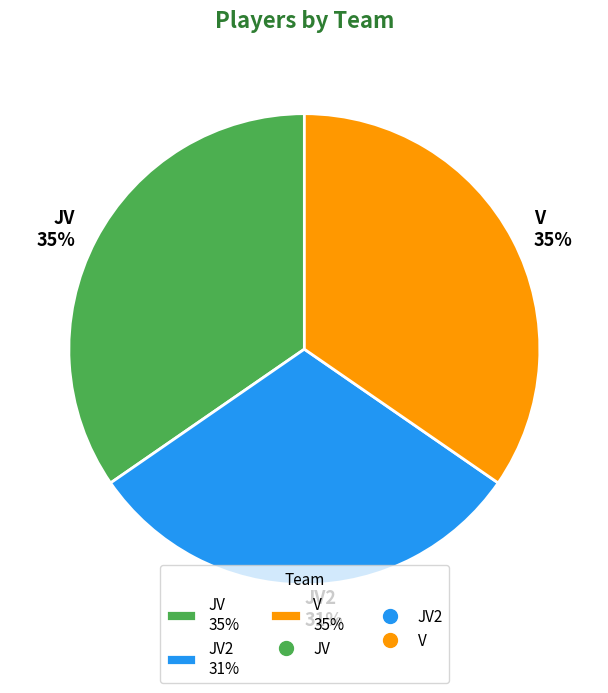

Approximately how many times larger is the value at V 35% compared to JV 35%?

1.0